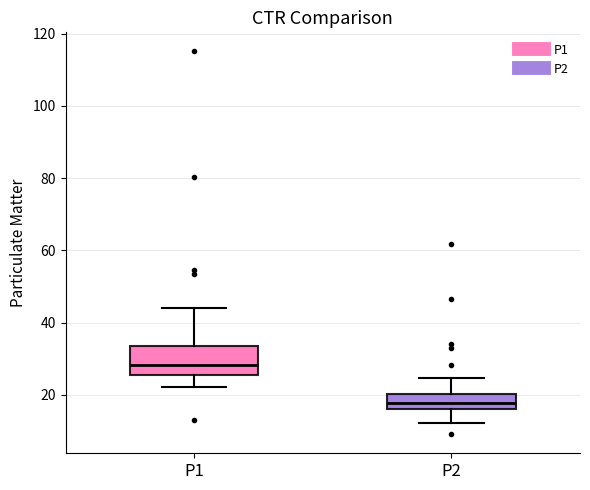

Where is the lower edge of the box for P1 on the y-axis? The values are not printed on the chart, so give them approximately, as read against the axis.

26